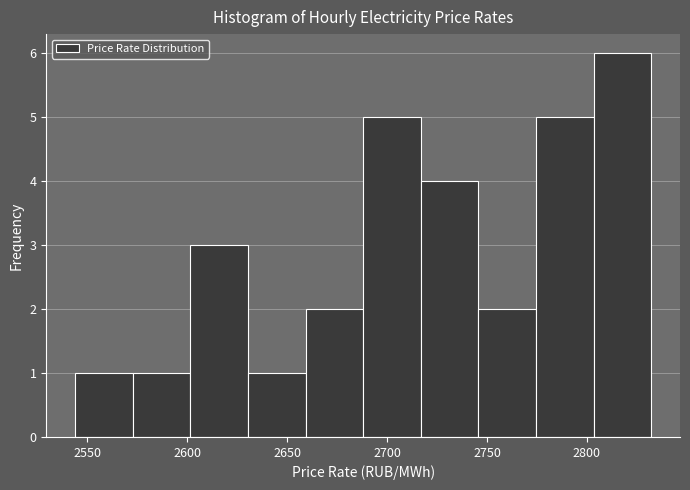

Reading left to right, list every bar in this chart as the range it spans on the x-axis followed by its height. Neither the bar edges nor the heights are printed on the chart, so give them approximately, as read against the axes.

2545 to 2575: 1
2575 to 2600: 1
2600 to 2630: 3
2630 to 2660: 1
2660 to 2690: 2
2690 to 2715: 5
2715 to 2745: 4
2745 to 2775: 2
2775 to 2805: 5
2805 to 2830: 6